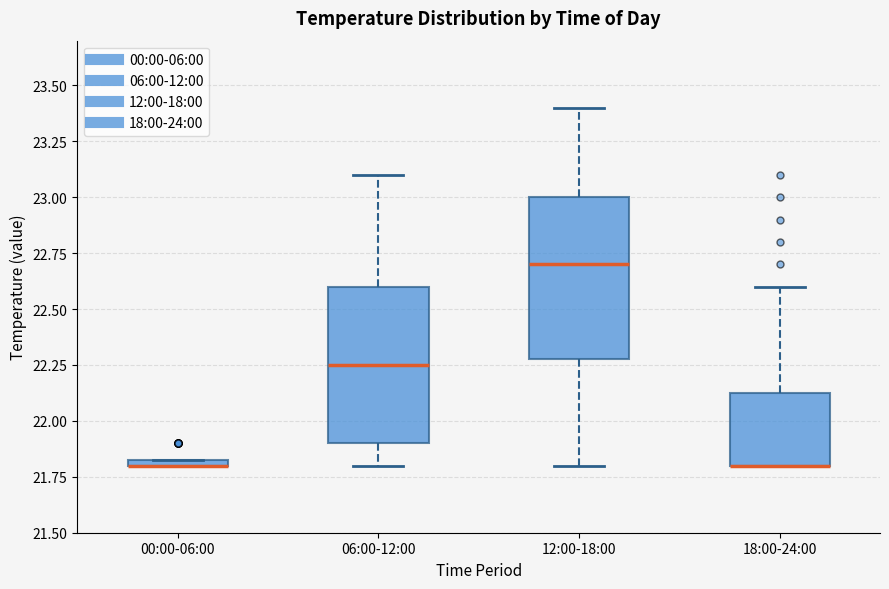

Where is the upper edge of the box for 06:00-12:00 on the y-axis? The values are not printed on the chart, so give them approximately, as read against the axis.

22.60